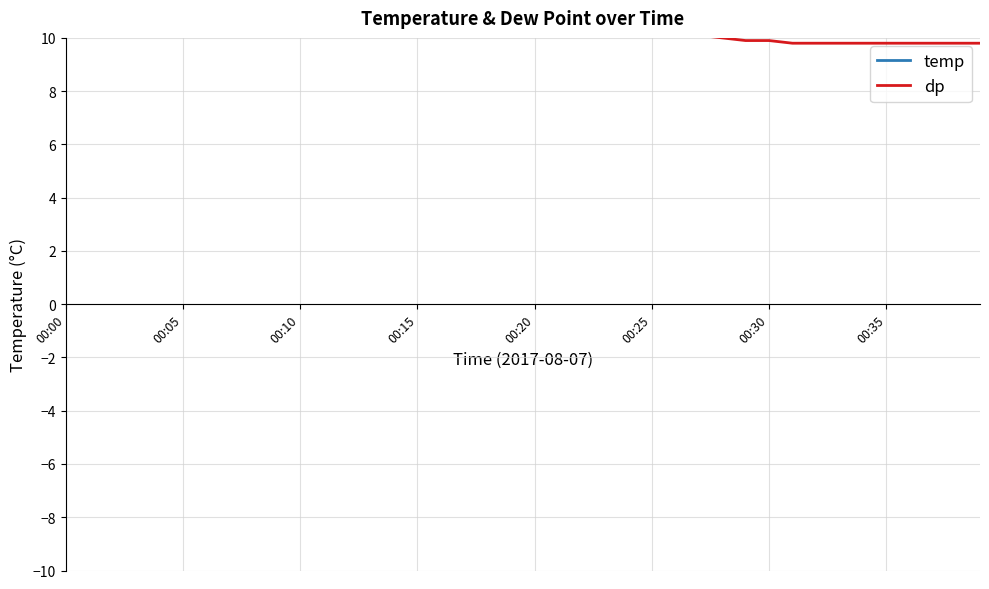

List the series in order of their overall mean, lowest first.

dp, temp